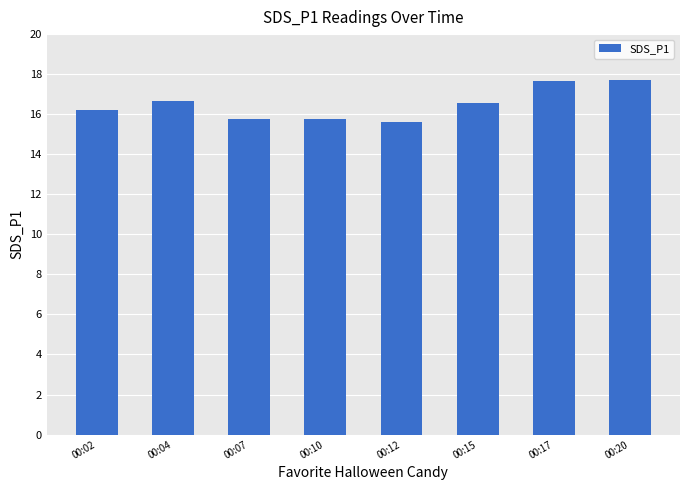

Count the values in the range 15 to 17.

6